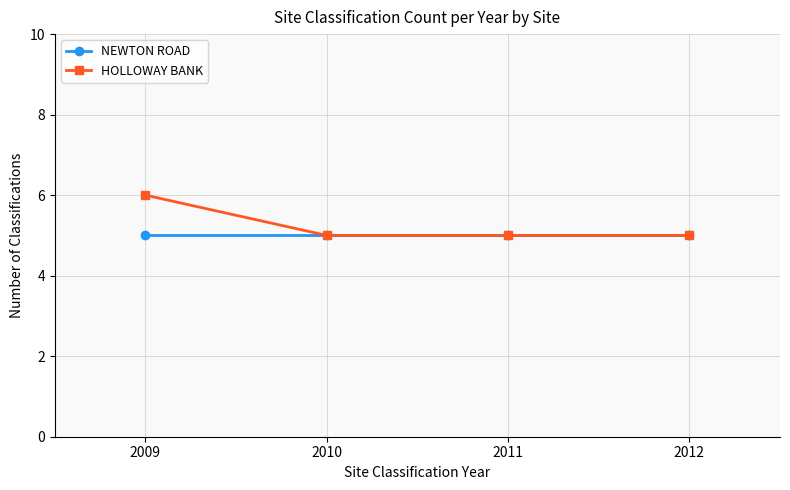

What is the maximum value for HOLLOWAY BANK?

6